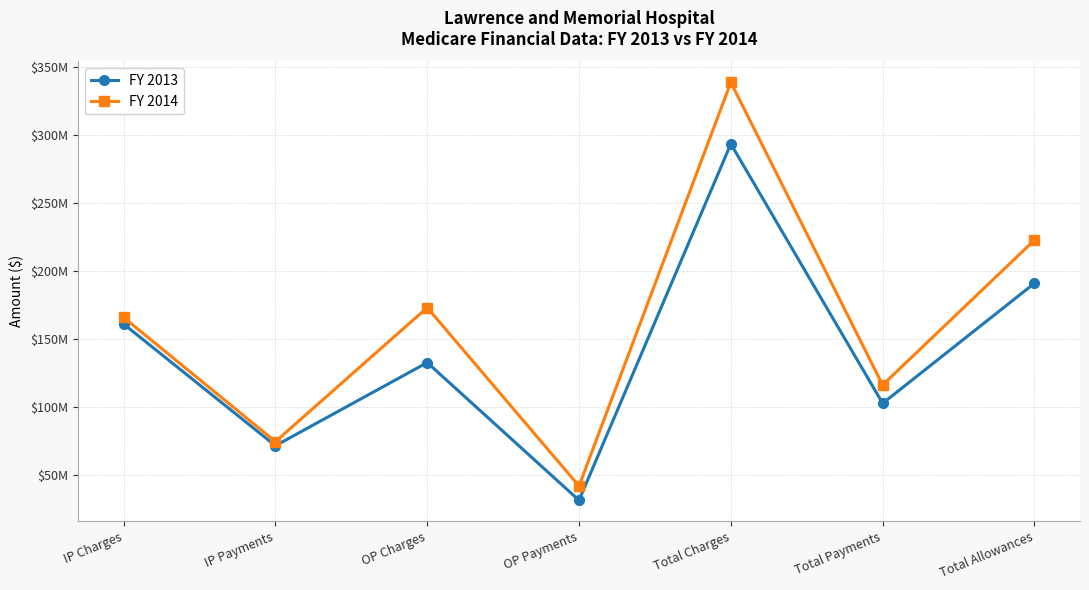

Does the chart display data point markers on the line(s)?

Yes